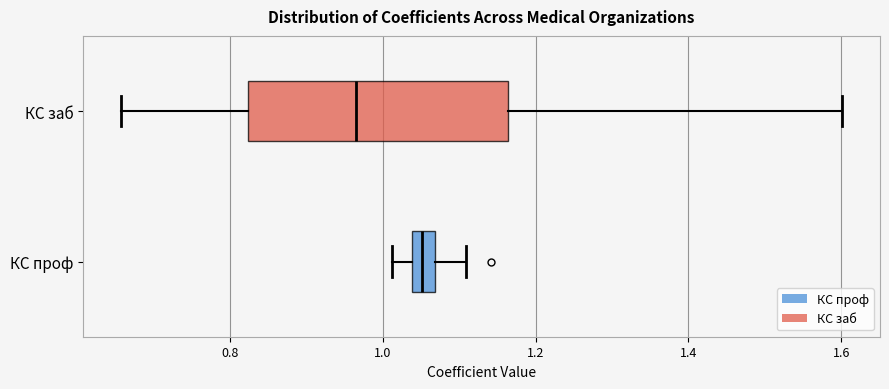

Reading bottom to top, read every box against the x-axis: the position of its median line, the range the box covers, and the ends of its whiskers. The values are not printed on the chart, so give them approximately, as read against the axis.

КС проф: median 1.06 (inside the box), box 1.04 to 1.06, whiskers 1.02 to 1.10
КС заб: median 0.96, box 0.82 to 1.16, whiskers 0.66 to 1.60